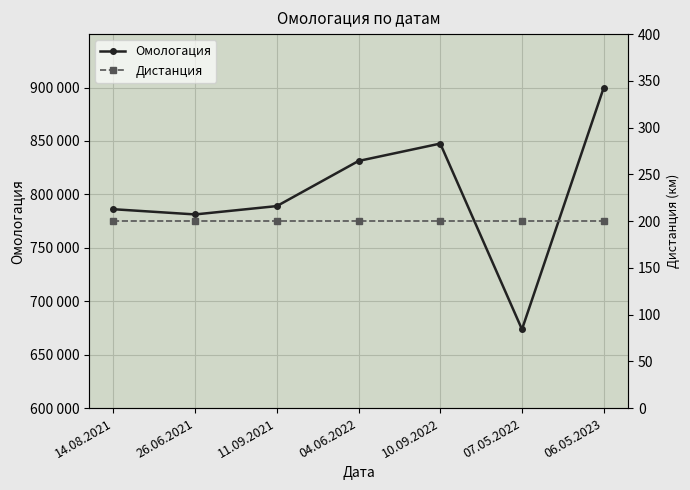

What is the sum of the Омологация values at 11.09.2021 and 14.08.2021?

1575164